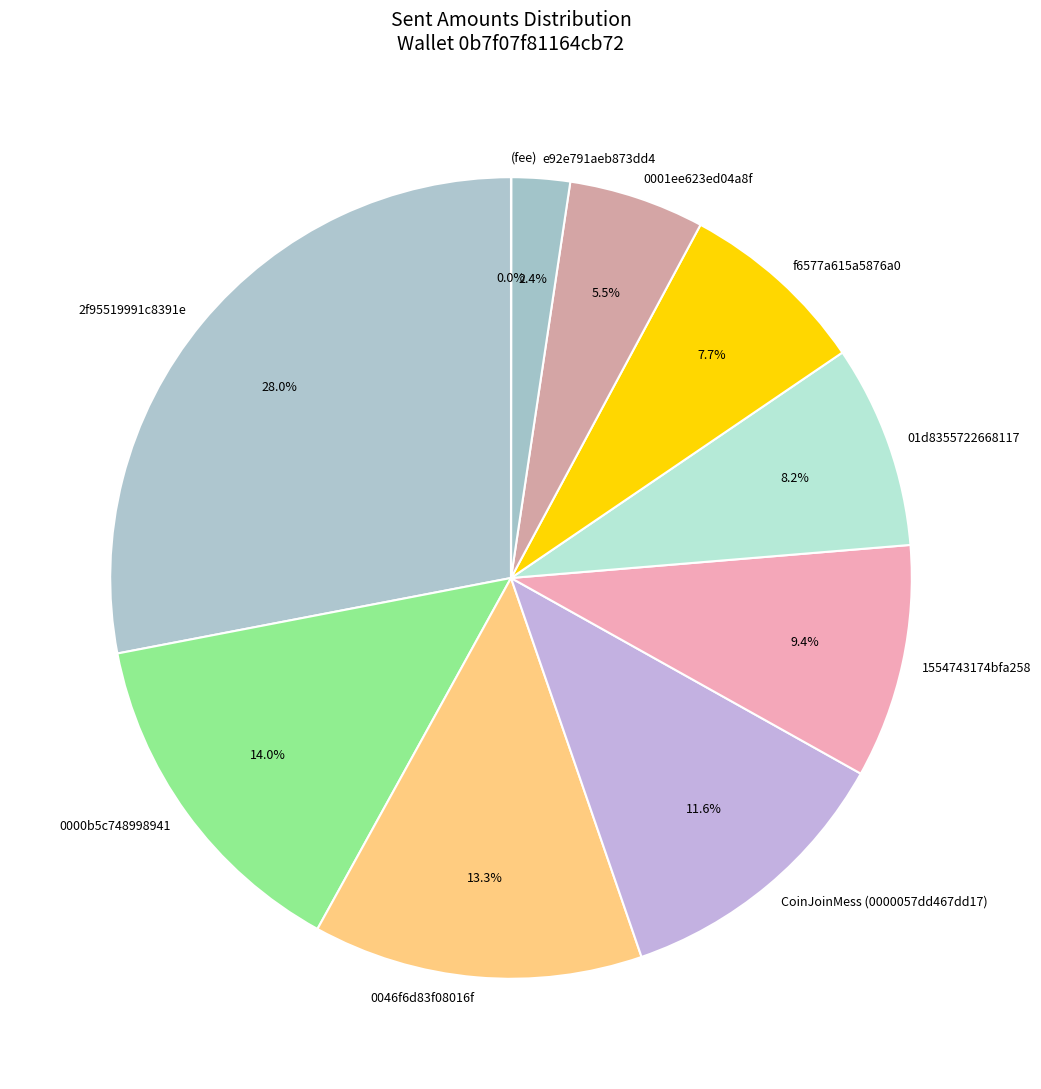

True or false: 0046f6d83f08016f accounts for 13% of the total.

True